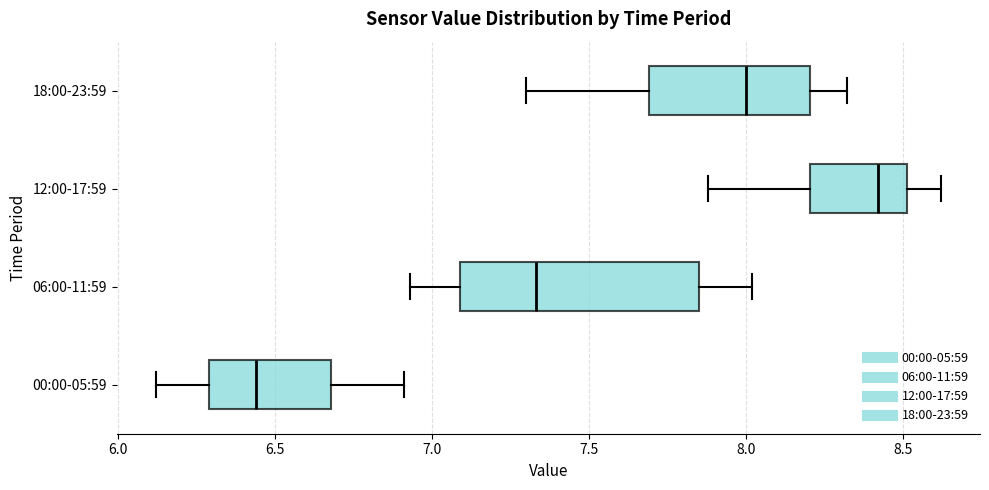

Where is the left edge of the box for 00:00-05:59 on the x-axis? The values are not printed on the chart, so give them approximately, as read against the axis.

6.30